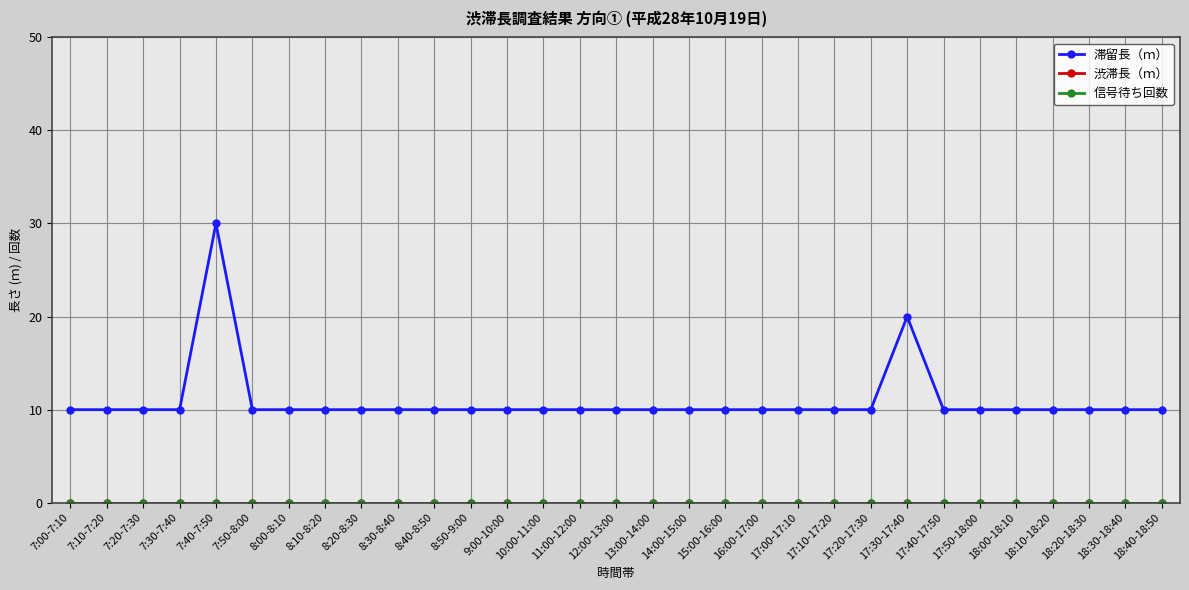

Rank the series by their maximum value, from highest to lowest.

滞留長（ｍ）, 渋滞長（ｍ）, 信号待ち回数